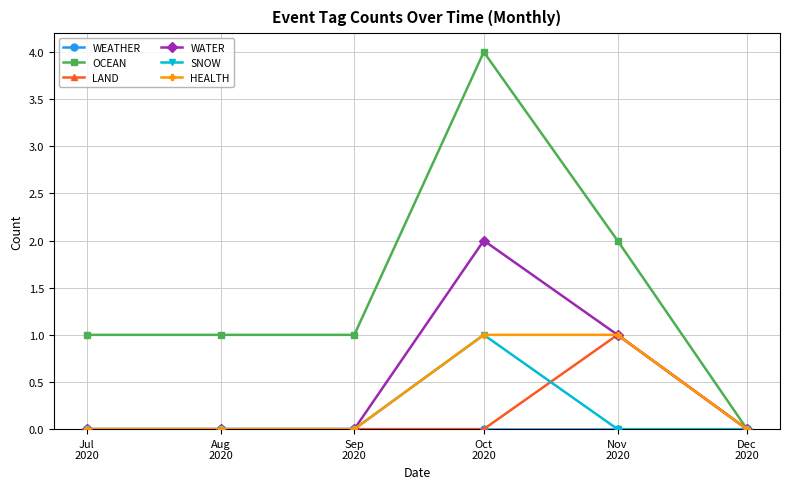

What is the label of the 1st point from the left?

Jul
2020